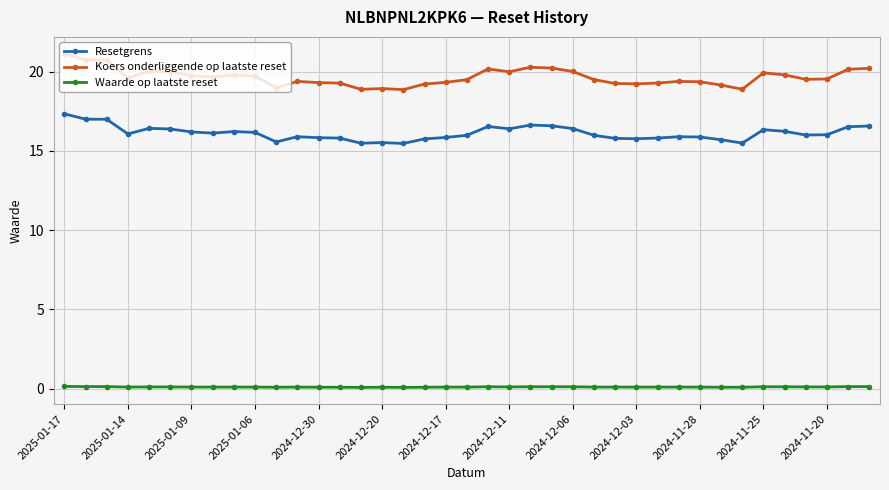

What is the greatest value displayed?

21.1